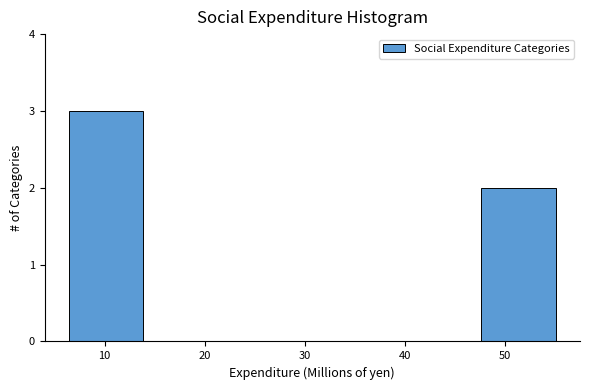

Over which range of the x-axis is the bar tallest?

6 to 15